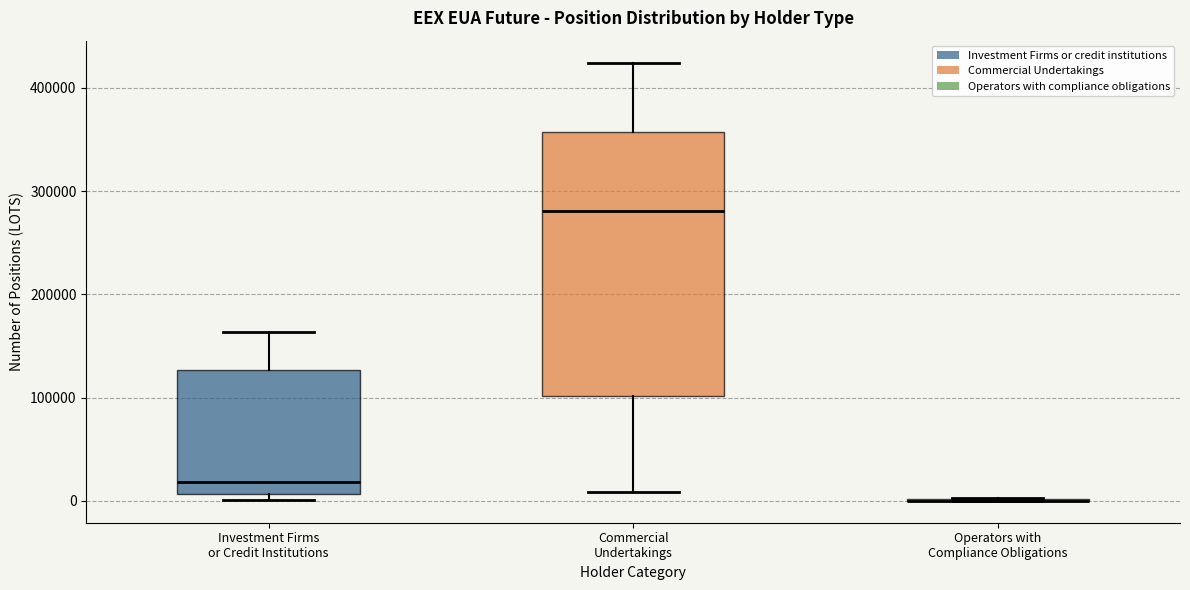

Where does the upper whisker of the box for Commercial Undertakings end on the y-axis? The values are not printed on the chart, so give them approximately, as read against the axis.

420000